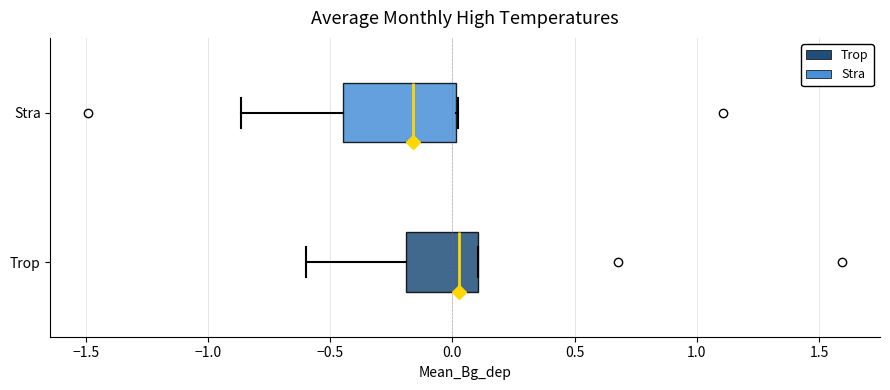

Which box's median line is the furthest to the right?

Trop